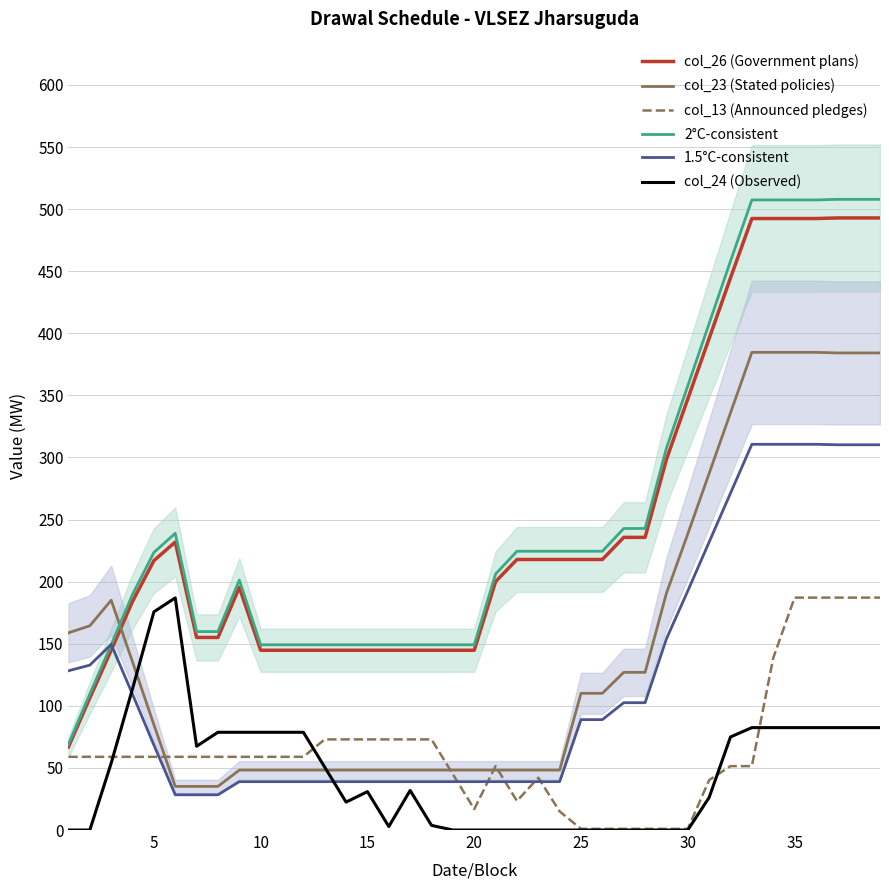

Count the number of categories in the chart.

39